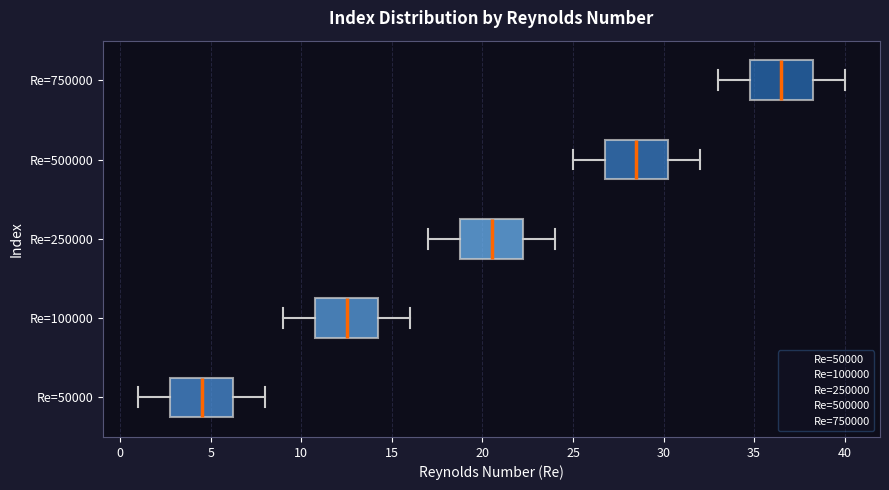

Which box has the furthest to the left median line?

Re=50000